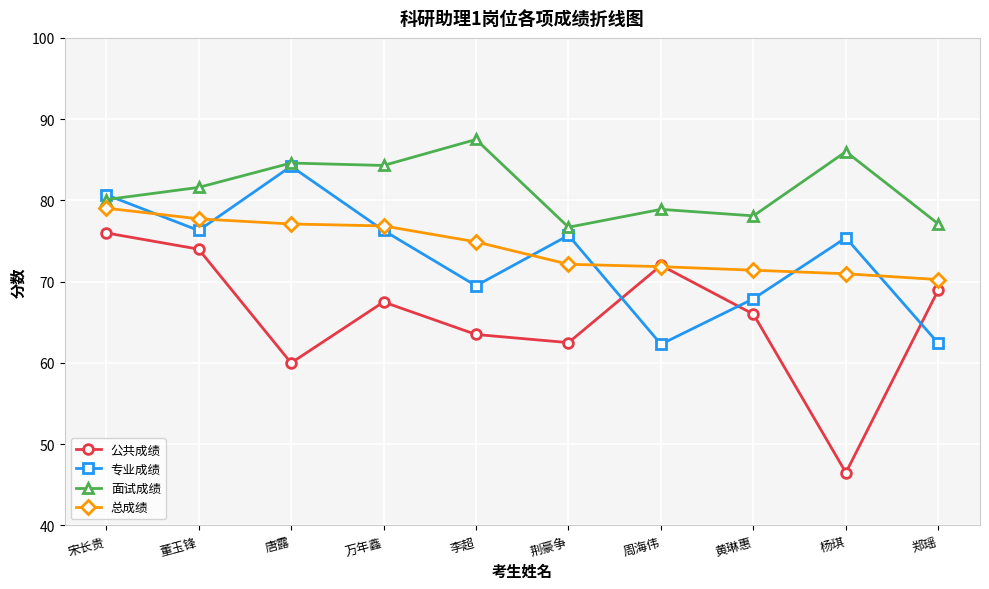

What are all the series names shown in the legend?

公共成绩, 专业成绩, 面试成绩, 总成绩